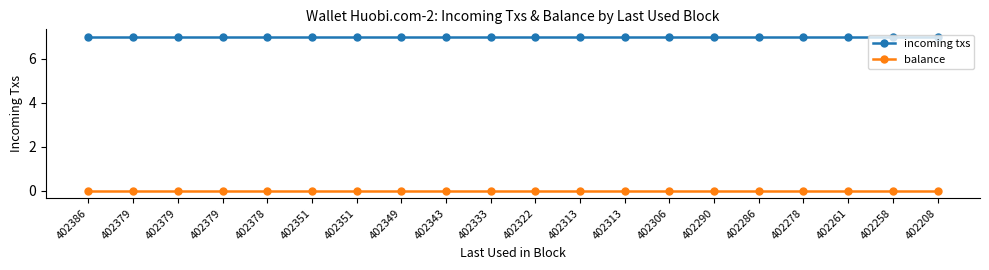

How many data points does each series have?

20